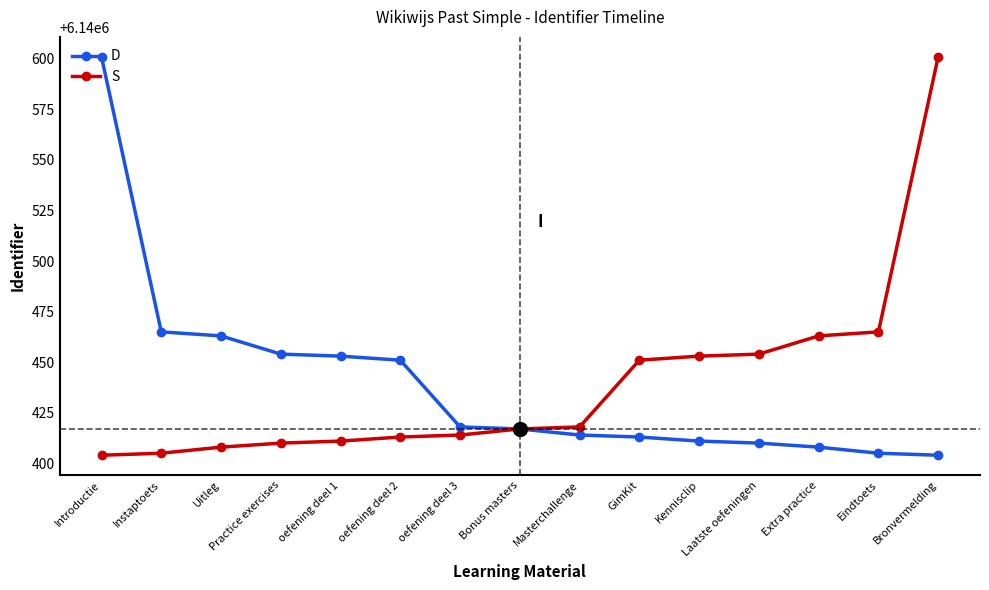

At how many categories does at least one series exceed 6140550?

2